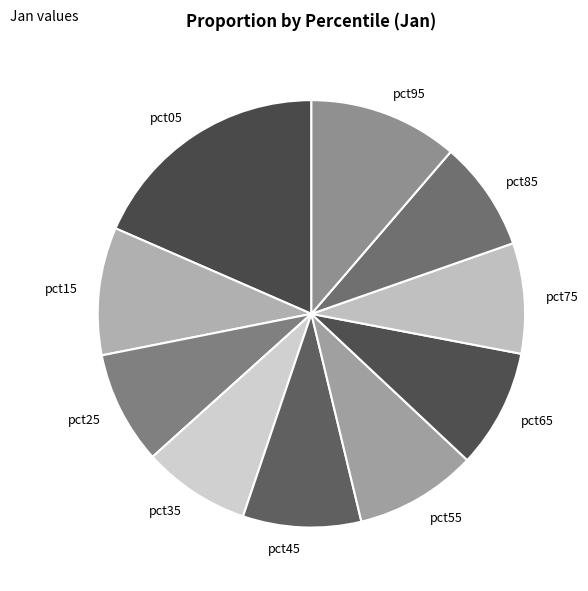

How many slices are in this pie chart?

10